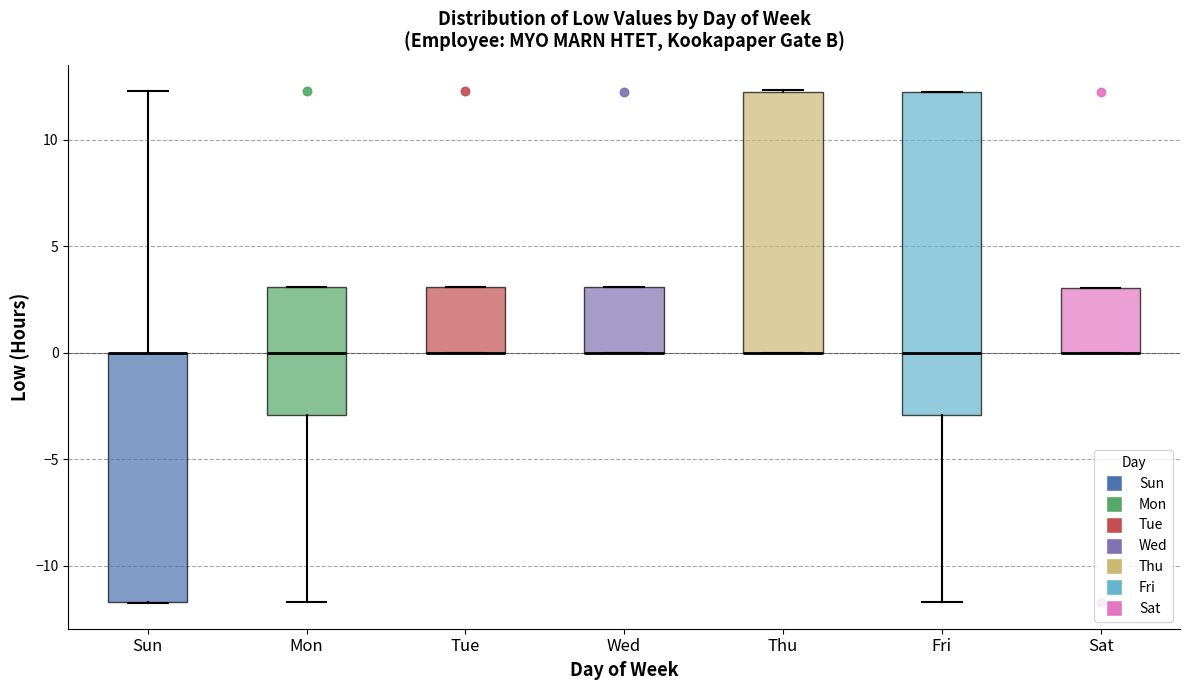

Reading left to right, transcribe this box plot: for each box, give where its median line is, the range the box spans, and where its two whiskers end, as read against the y-axis. The values are not printed on the chart, so give them approximately, as read against the axis.

Sun: median 0.0 (drawn on the box's upper edge), box -11.5 to 0.0, whiskers -12.0 to 12.5
Mon: median 0.0, box -3.0 to 3.0, whiskers -11.5 to 3.0
Tue: median 0.0 (drawn on the box's lower edge), box 0.0 to 3.0, whiskers 0.0 to 3.0
Wed: median 0.0 (drawn on the box's lower edge), box 0.0 to 3.0, whiskers 0.0 to 3.0
Thu: median 0.0 (drawn on the box's lower edge), box 0.0 to 12.0, whiskers 0.0 to 12.5
Fri: median 0.0, box -3.0 to 12.0, whiskers -11.5 to 12.0
Sat: median 0.0 (drawn on the box's lower edge), box 0.0 to 3.0, whiskers 0.0 to 3.0